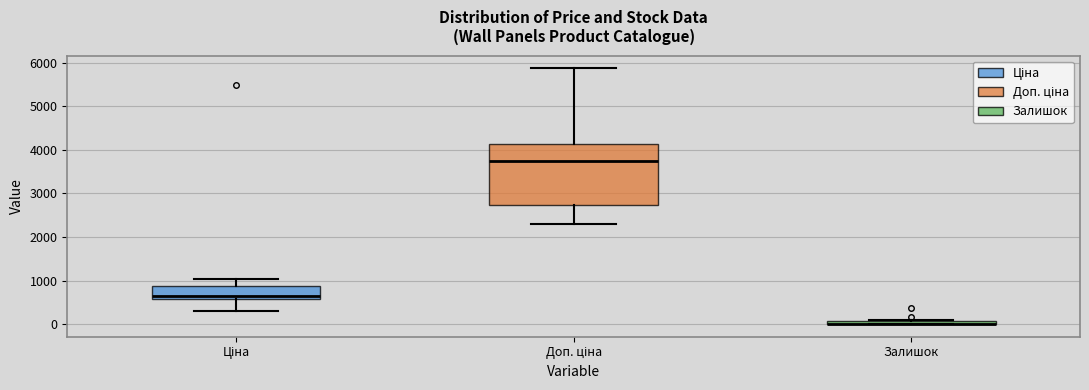

Comparing the boxes themselves (not the whiskers), which one is the tallest?

Доп. ціна